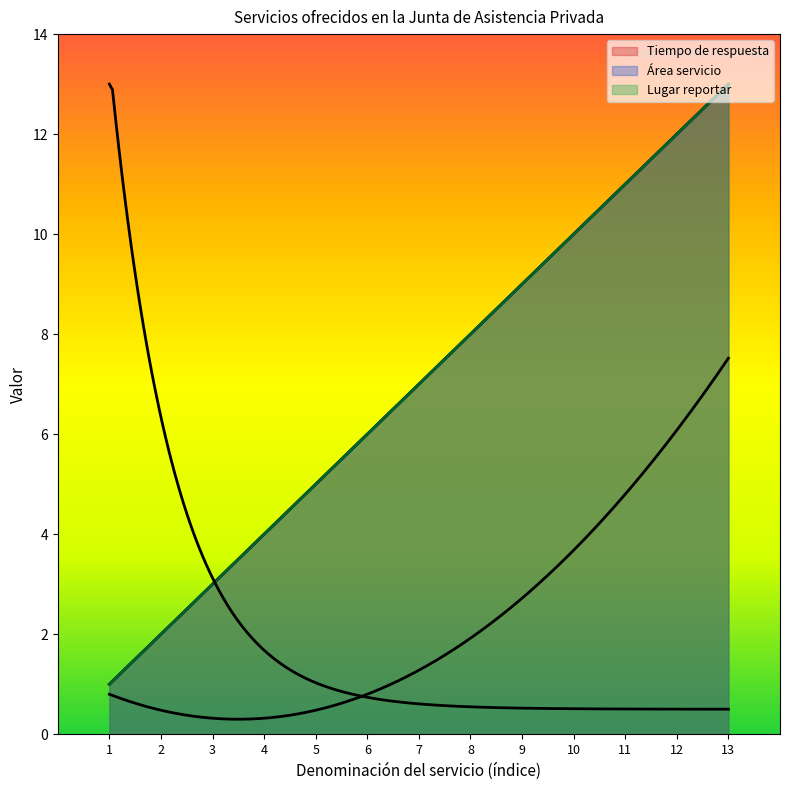

What is the value of the Tiempo de respuesta point at the 10th from the left?

10